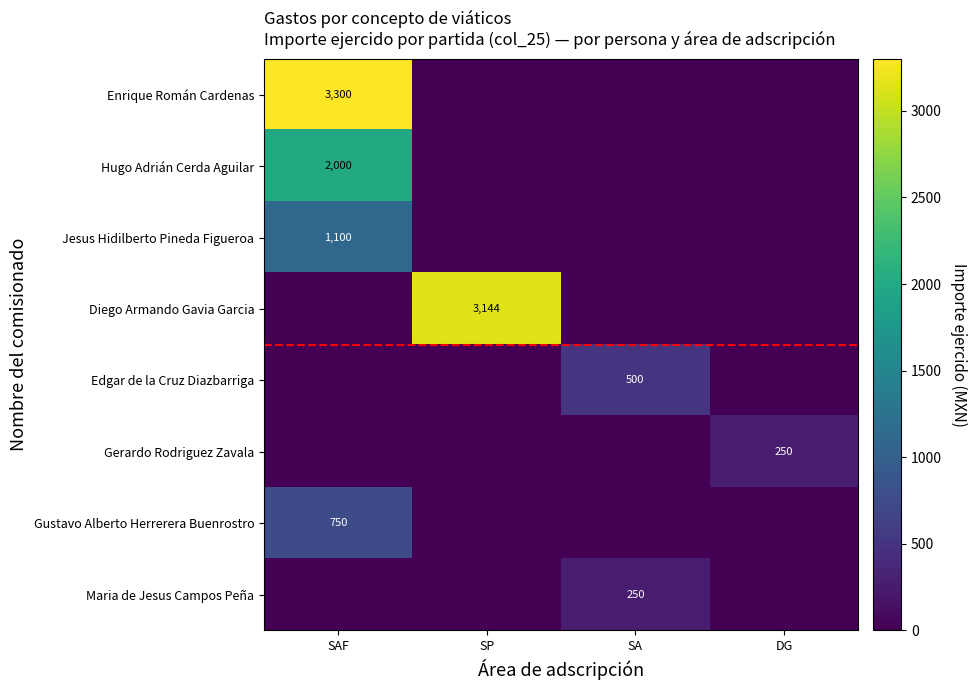

Is the value of Edgar de la Cruz Diazbarriga at SA greater than the value of Gustavo Alberto Herrerera Buenrostro at SAF?

No